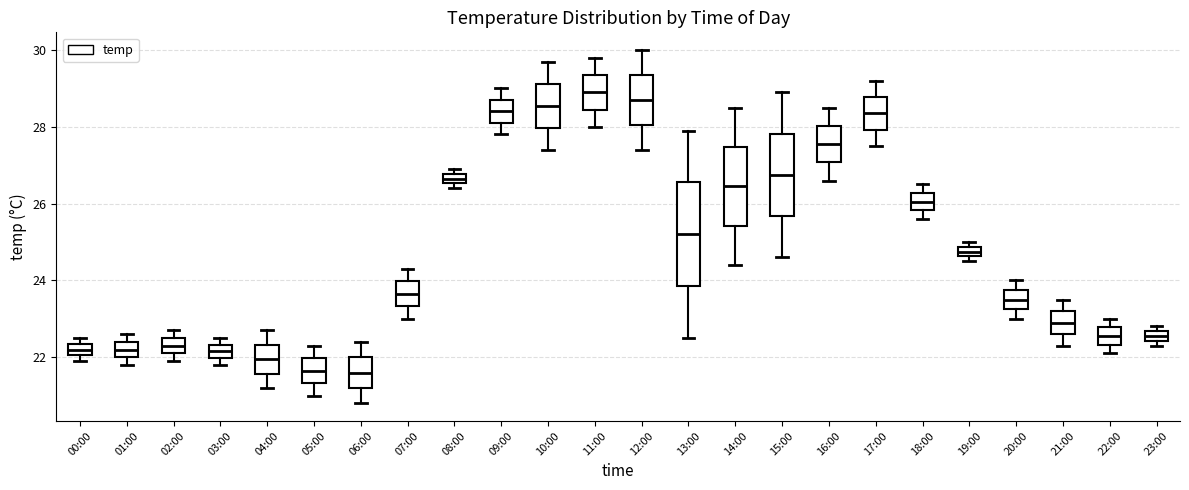

Where does the upper whisker of the box for 12:00 end on the y-axis? The values are not printed on the chart, so give them approximately, as read against the axis.

30.0